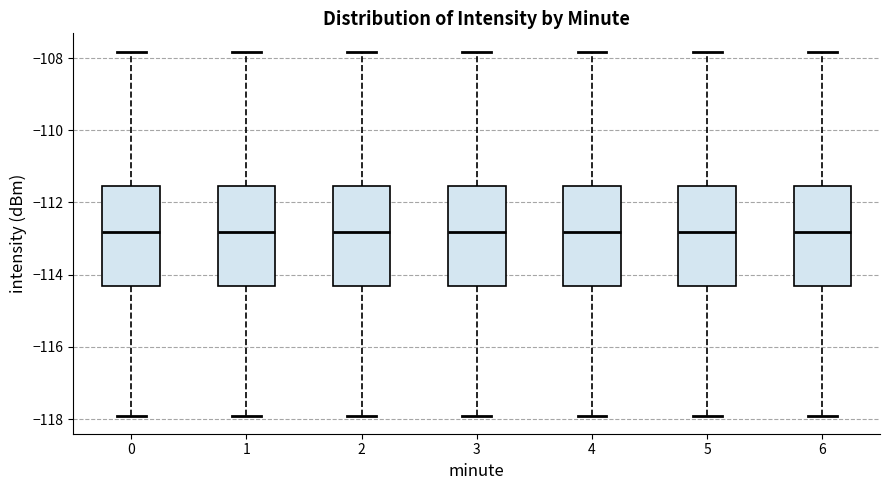

Reading left to right, transcribe this box plot: for each box, give where its median line is, the range the box spans, and where its two whiskers end, as read against the y-axis. The values are not printed on the chart, so give them approximately, as read against the axis.

0: median -112.8, box -114.4 to -111.6, whiskers -117.8 to -107.8
1: median -112.8, box -114.4 to -111.6, whiskers -117.8 to -107.8
2: median -112.8, box -114.4 to -111.6, whiskers -117.8 to -107.8
3: median -112.8, box -114.4 to -111.6, whiskers -117.8 to -107.8
4: median -112.8, box -114.4 to -111.6, whiskers -117.8 to -107.8
5: median -112.8, box -114.4 to -111.6, whiskers -117.8 to -107.8
6: median -112.8, box -114.4 to -111.6, whiskers -117.8 to -107.8